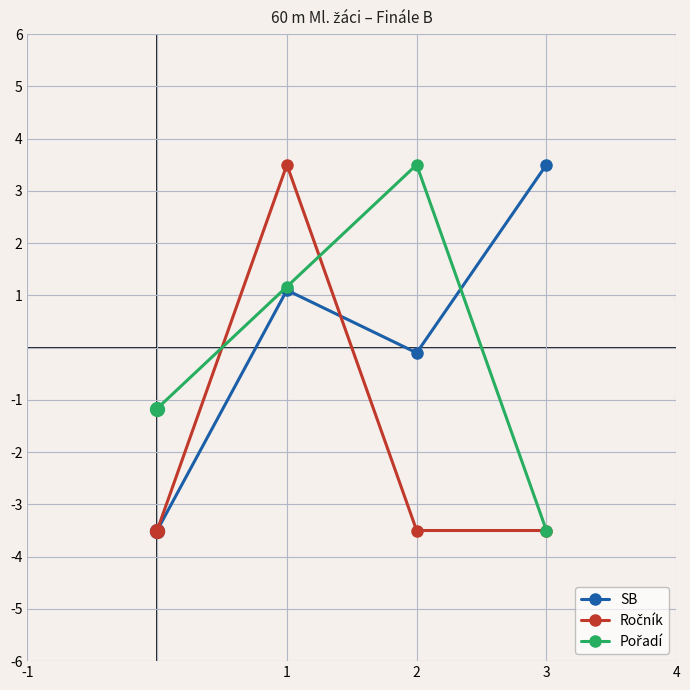

Is this an area chart (filled region under the line)?

No